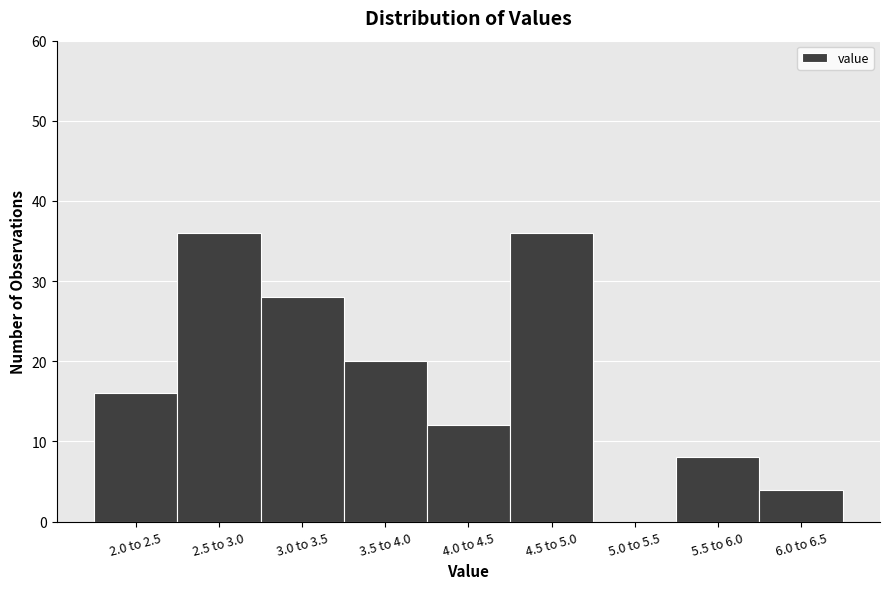

Reading left to right, extract all data points from this chart.

2.0 to 2.5=16	2.5 to 3.0=36	3.0 to 3.5=28	3.5 to 4.0=20	4.0 to 4.5=12	4.5 to 5.0=36	5.0 to 5.5=0	5.5 to 6.0=8	6.0 to 6.5=4